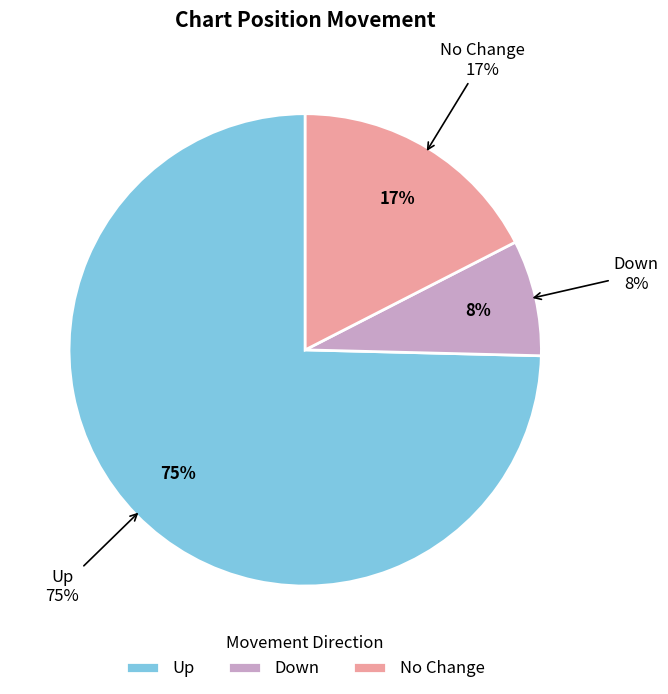

To the nearest percent, what portion does down represent?

8%